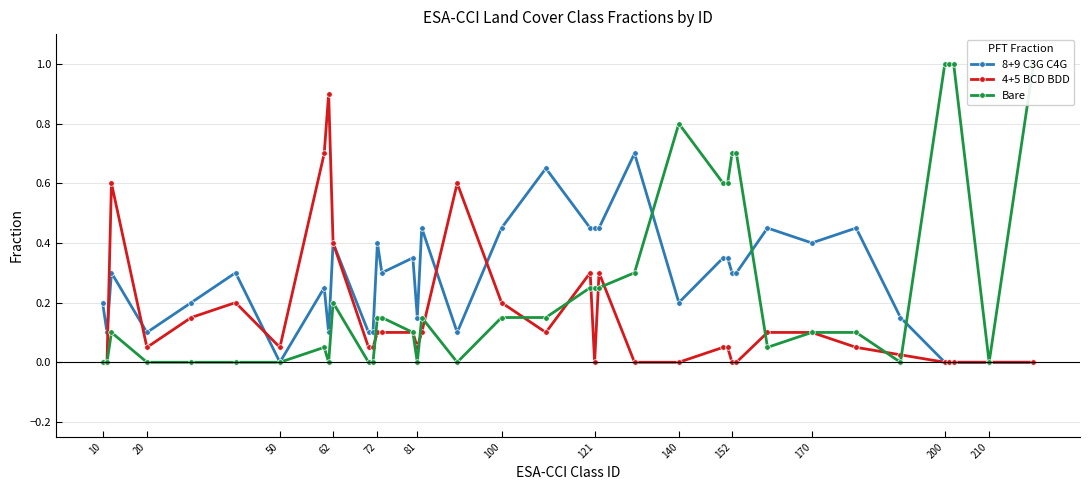

The 4+5 BCD BDD series shows 0.1 at 62. True or false?

False